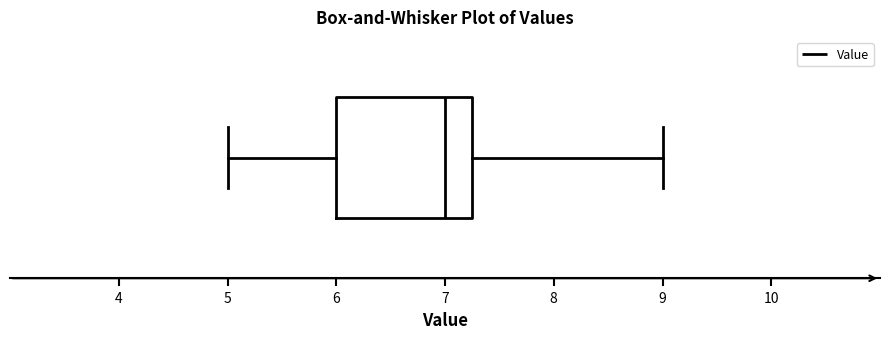

Transcribe this box plot: give where the median line is, the range the box spans, and where the two whiskers end, as read against the x-axis. The values are not printed on the chart, so give them approximately, as read against the axis.

median 7.0, box 6.0 to 7.3, whiskers 5.0 to 9.0